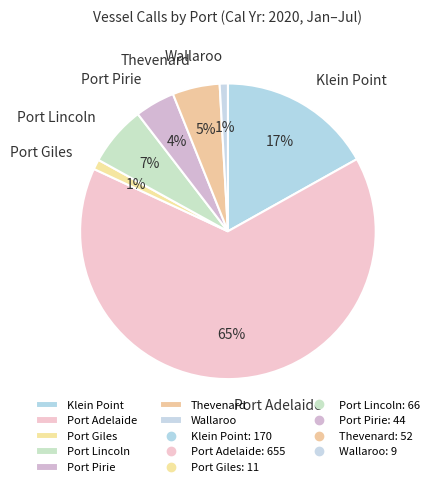

Which has a higher value, Port Giles or Port Adelaide?

Port Adelaide